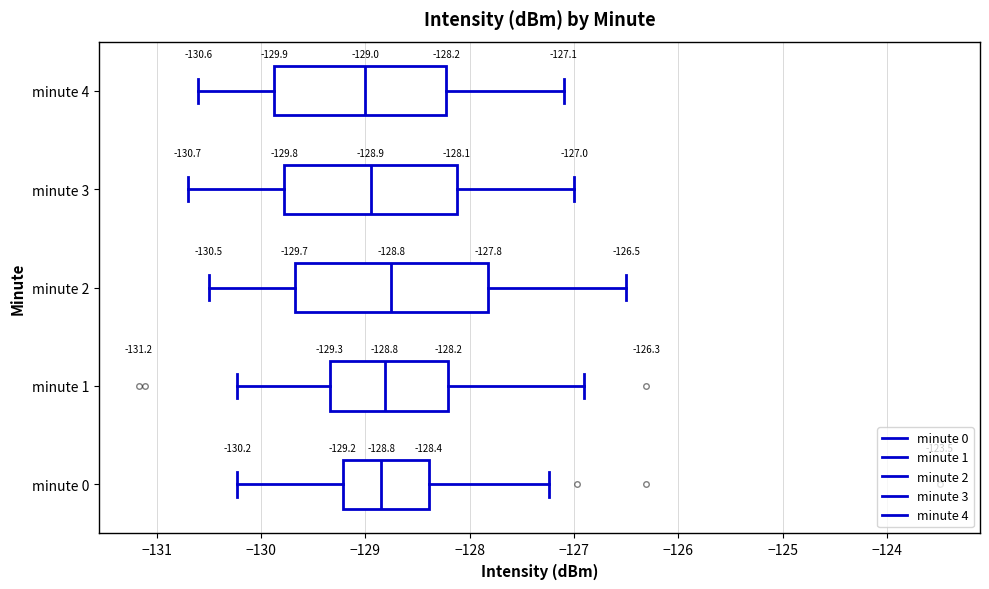

Which box is the widest, from its left edge to its right edge?

minute 2